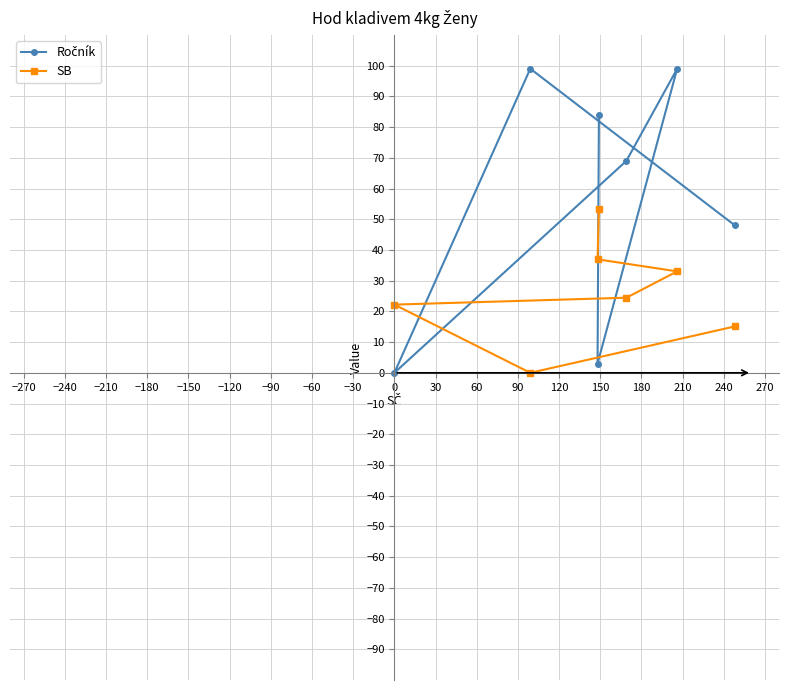

What is the average value of the SB series?

26.4